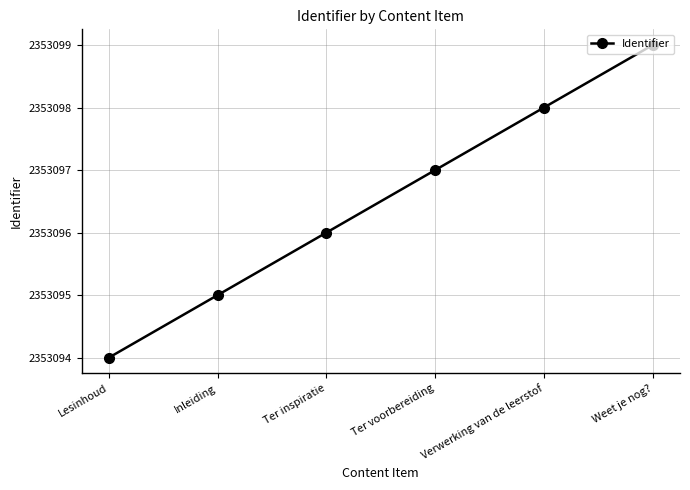

How many series are shown in this chart?

1